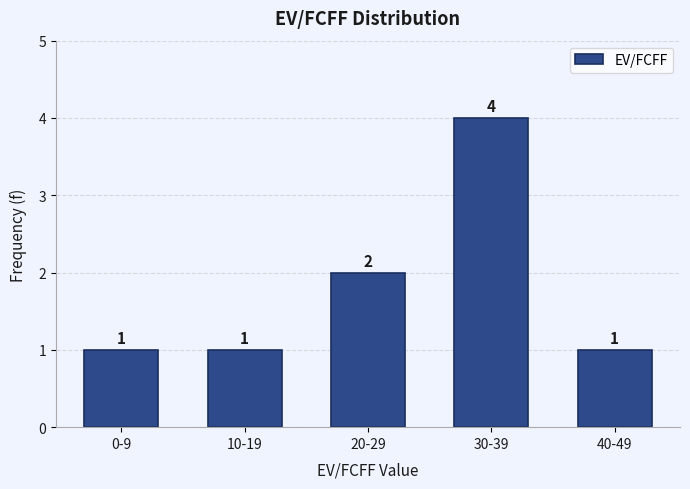

Reading left to right, extract all data points from this chart.

0-9=1	10-19=1	20-29=2	30-39=4	40-49=1